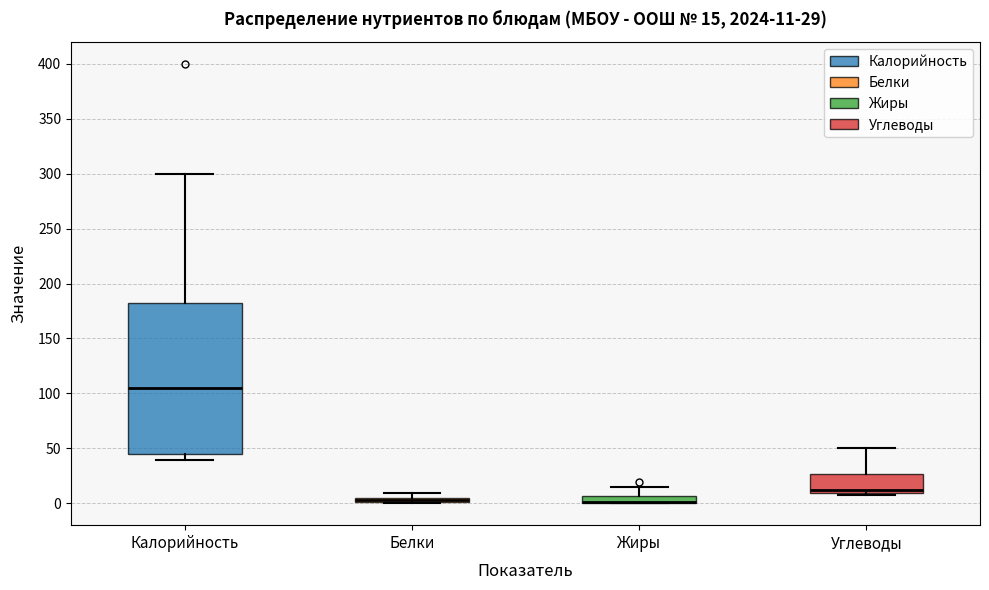

Comparing the boxes themselves (not the whiskers), which one is the tallest?

Калорийность